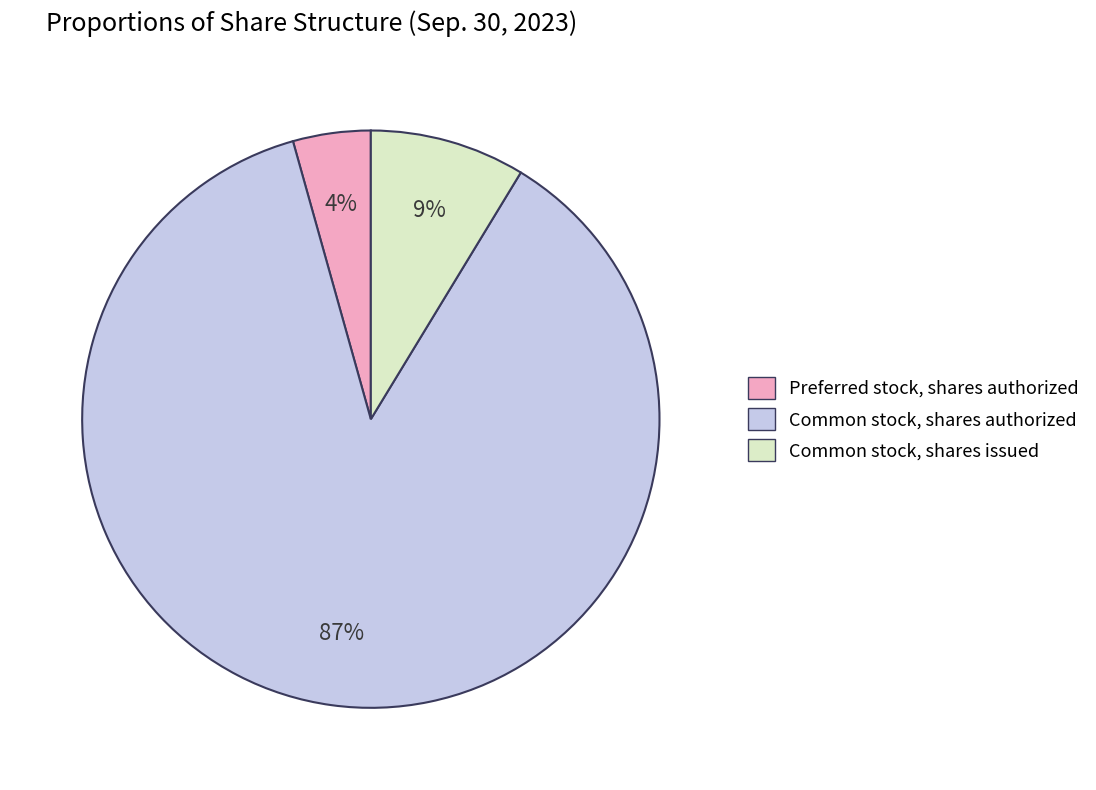

To the nearest percent, what is the combined percentage of Common stock, shares authorized and Preferred stock, shares authorized?

91%